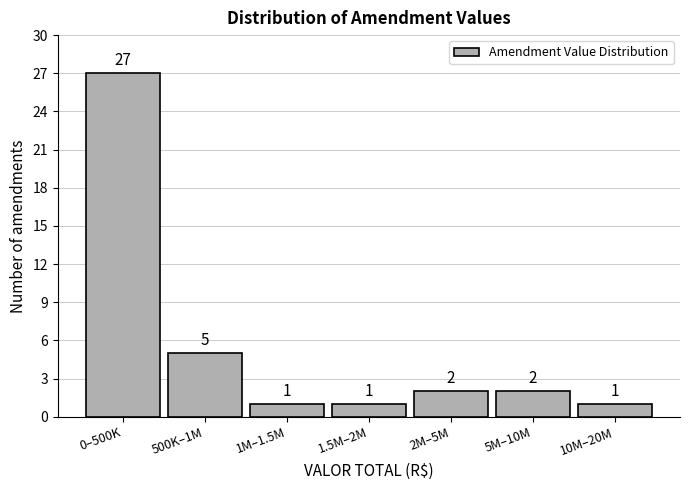

Reading left to right, transcribe all the data shown in this chart.

0–500K=27	500K–1M=5	1M–1.5M=1	1.5M–2M=1	2M–5M=2	5M–10M=2	10M–20M=1